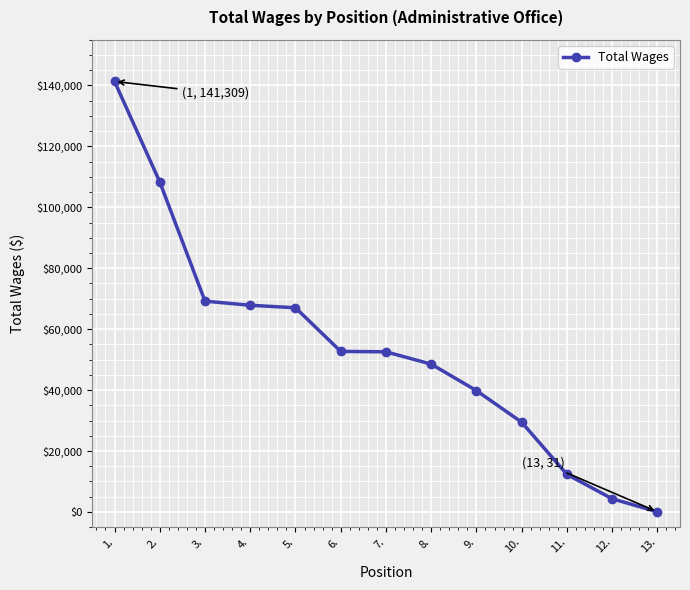

What value does the data have at 8., to the nearest 100?

48500